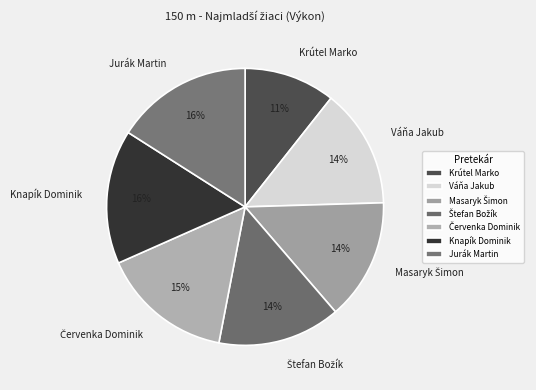

Which category has the smallest portion of the pie?

Krútel Marko